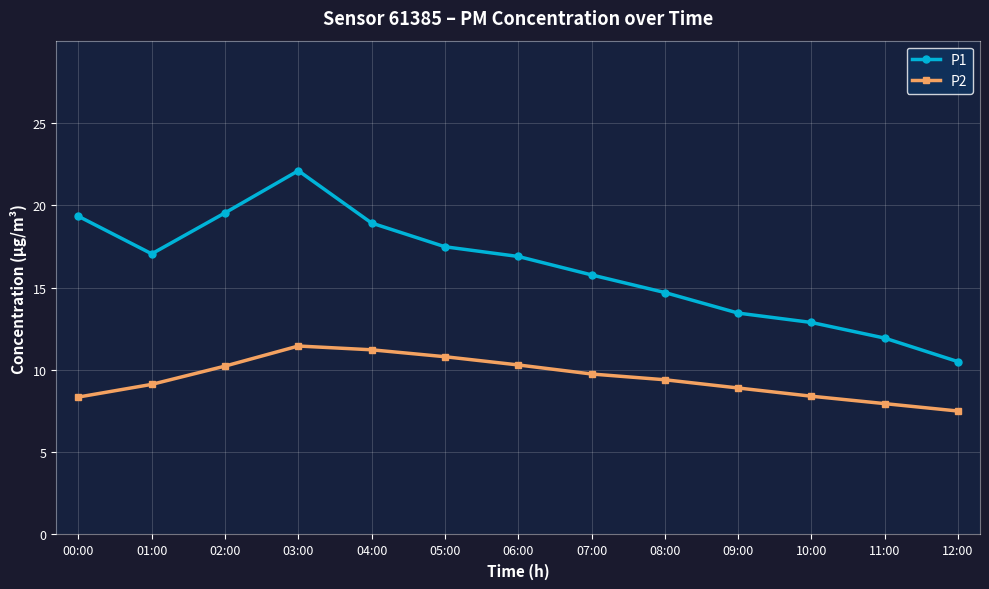

At which category is the sum across all series the highest?

03:00